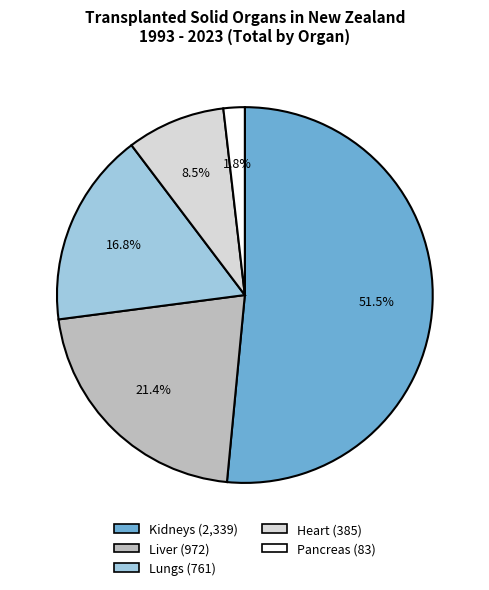

Which slice represents more than half of the pie?

Kidneys